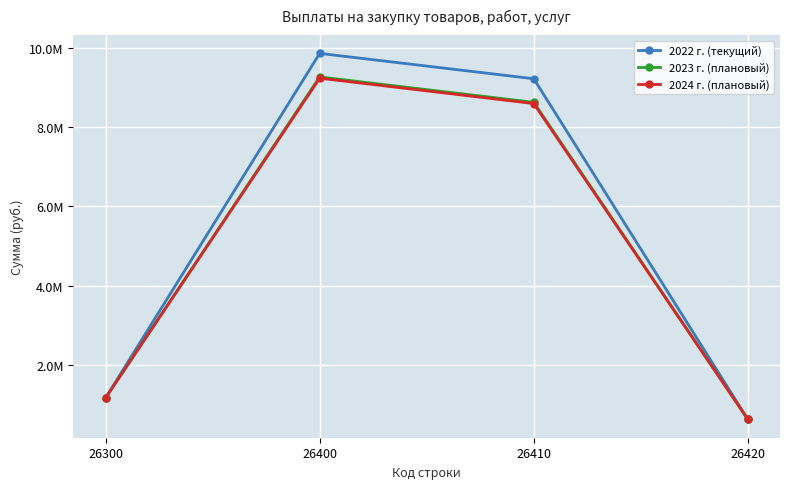

Is this an area chart (filled region under the line)?

No